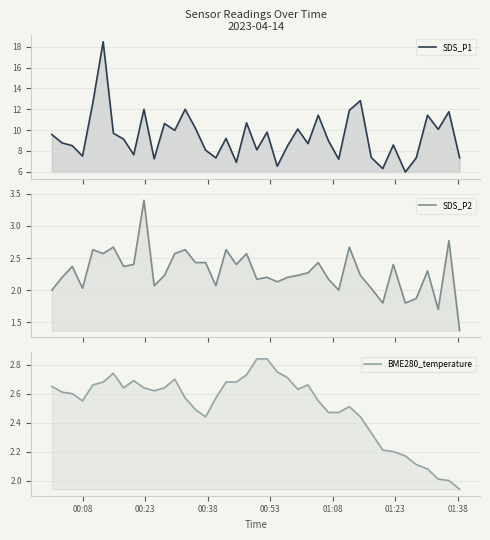

How many values in the BME280_temperature series are below 2?

1